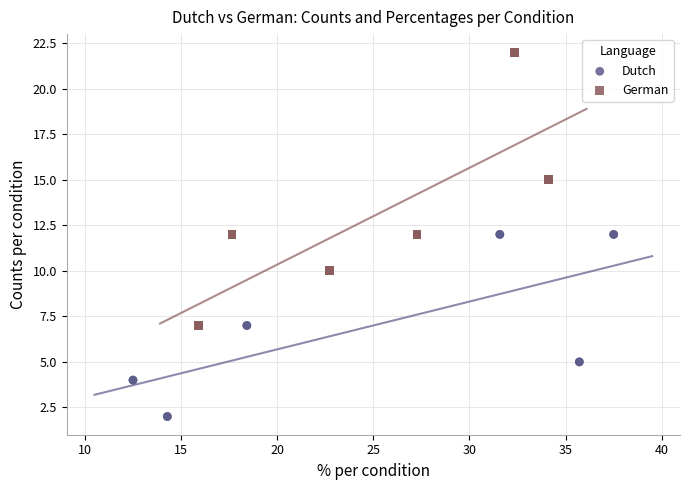

What are all the series names shown in the legend?

Dutch, German